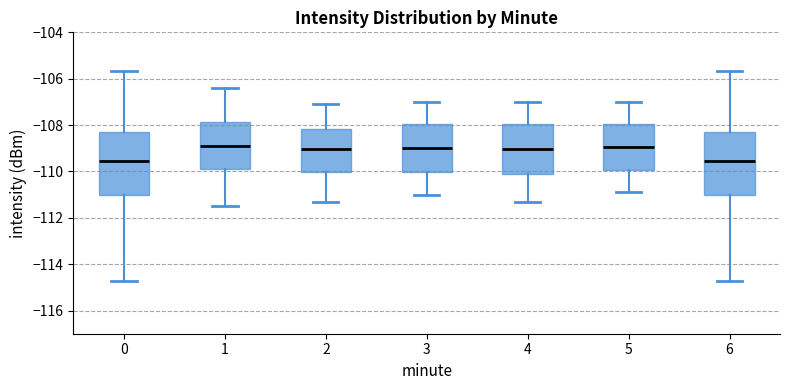

Where is the lower edge of the box at x = 1 on the y-axis? The values are not printed on the chart, so give them approximately, as read against the axis.

-109.8